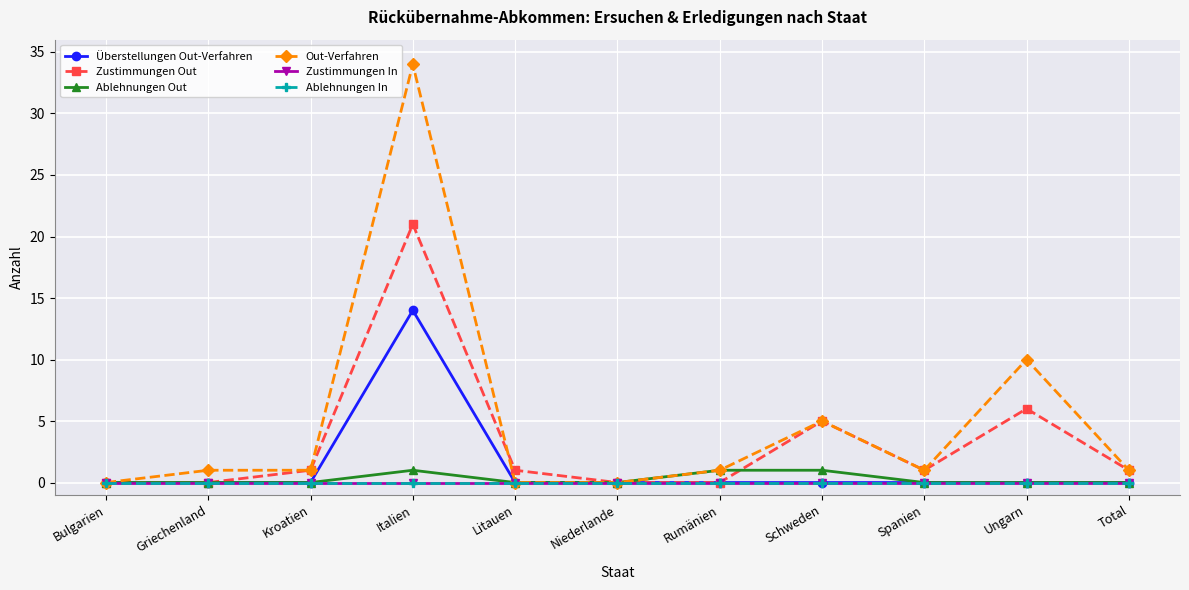

Does the chart have visible grid lines?

Yes